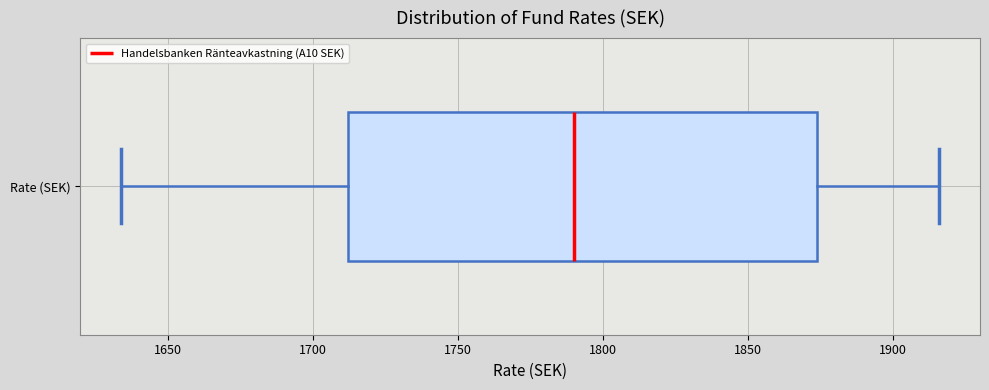

Where is the right edge of the box for Rate (SEK) on the x-axis? The values are not printed on the chart, so give them approximately, as read against the axis.

1875